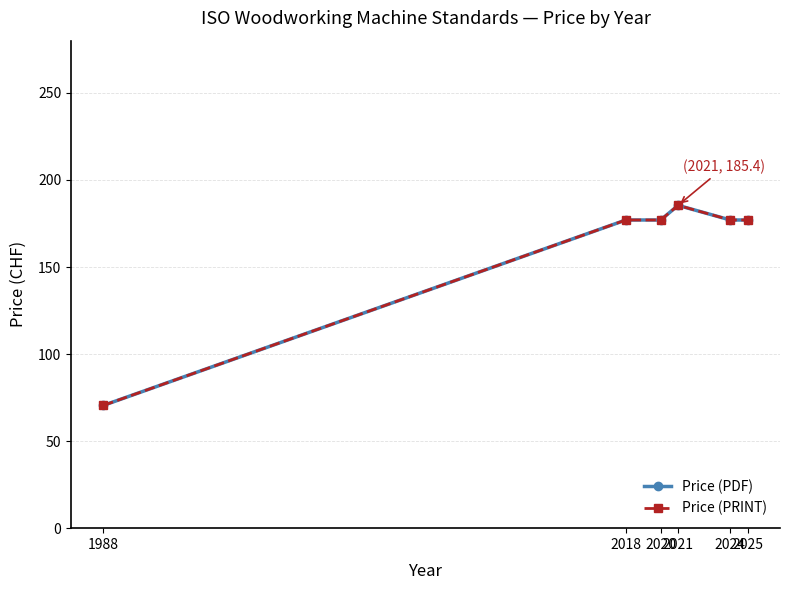

Is this an area chart (filled region under the line)?

No